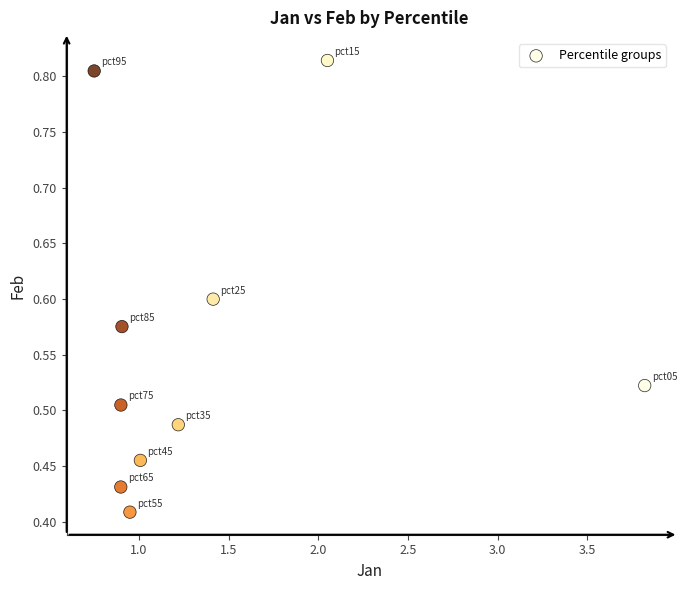

What is the range of X values (max minus min)?

3.1